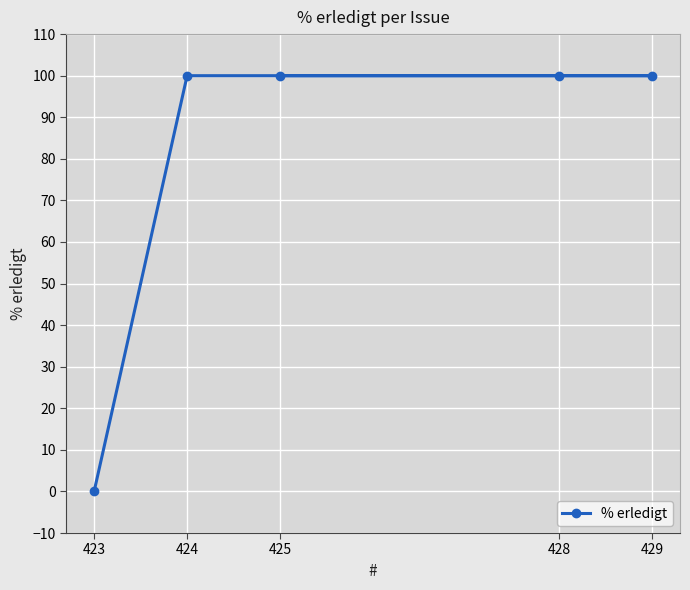

Reading right to left, transcribe all the data shown in this chart.

429=100	428=100	425=100	424=100	423=0